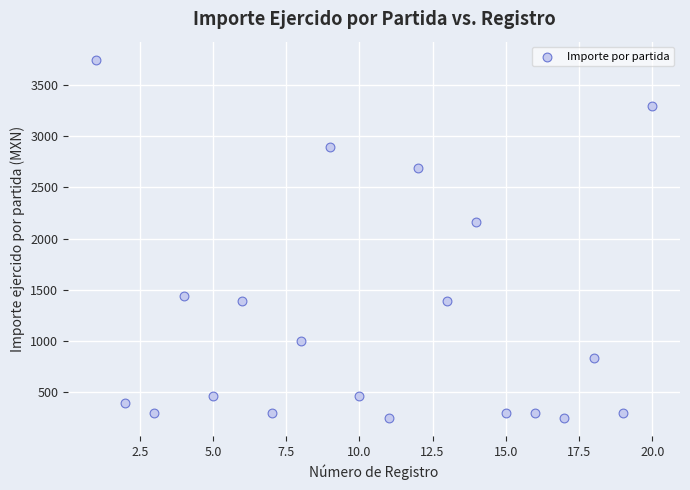

What Y value in the scatter plot is closest to 1999?

2166.0